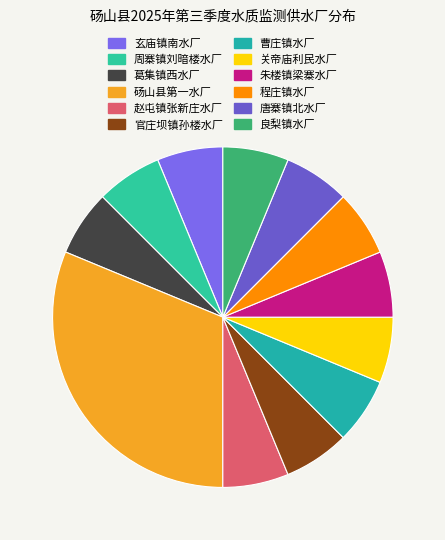

Approximately how many times larger is the value at 官庄坝镇孙楼水厂 compared to 关帝庙利民水厂?

1.0